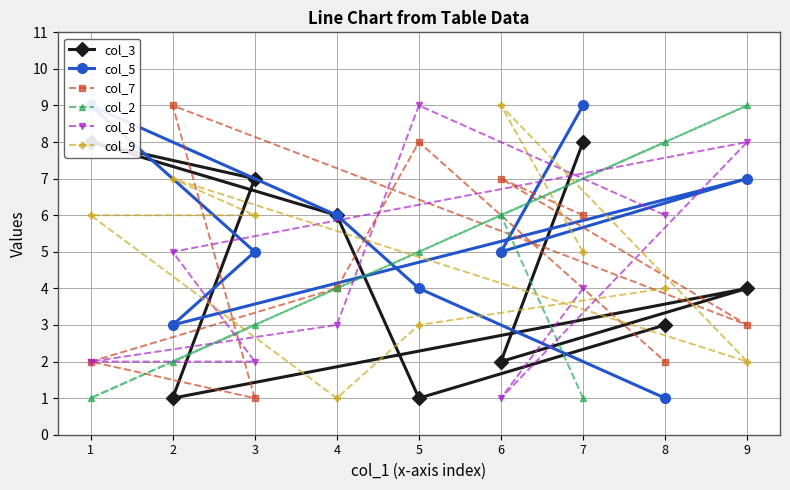

What is the difference between the col_2 values at 4 and 5?

1